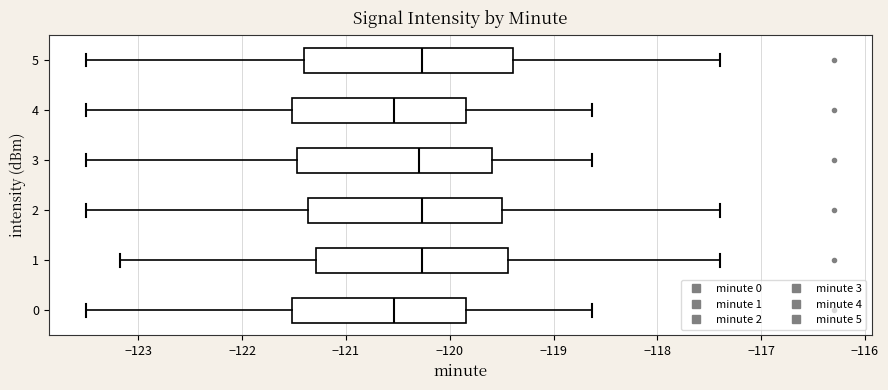

Comparing the boxes themselves (not the whiskers), which one is the widest?

5